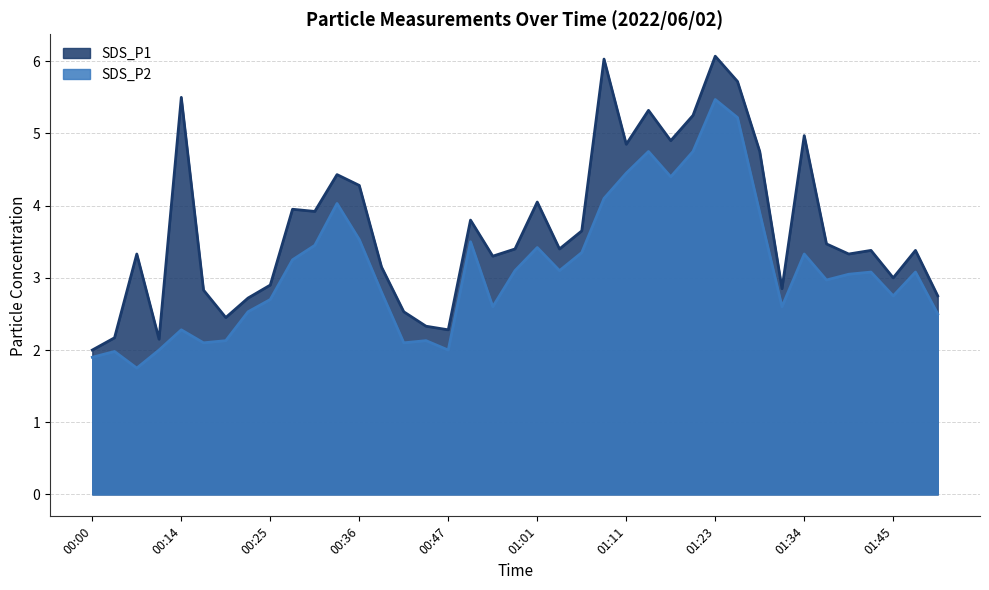

The value of SDS_P1 at 00:47 is 2.3. True or false?

True